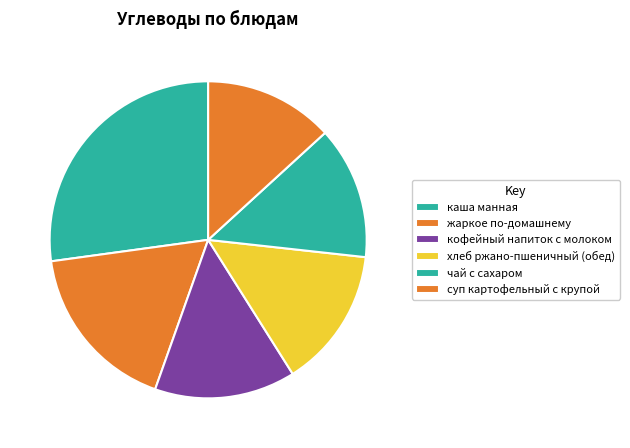

Count the number of slices in the pie.

6